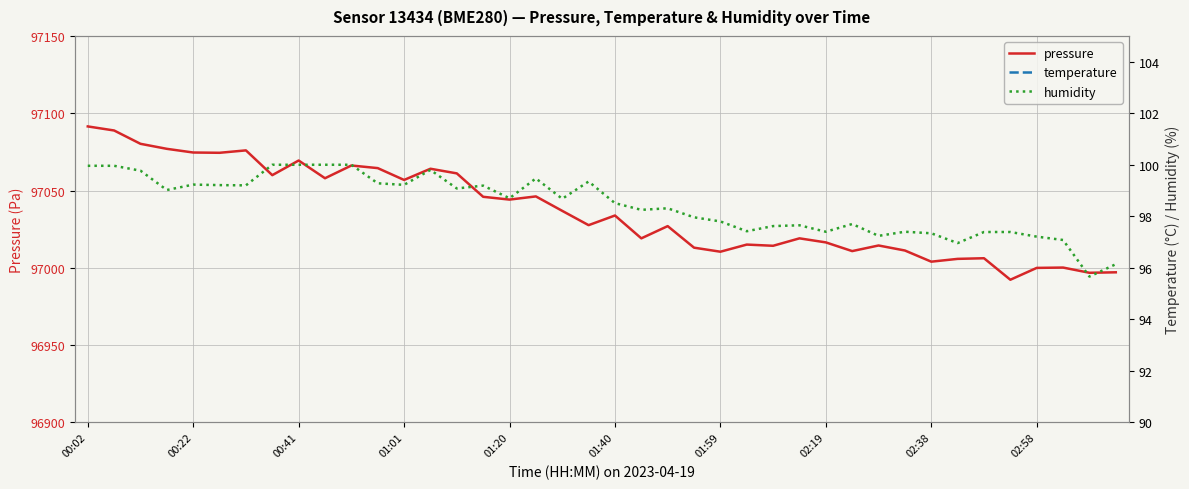

Reading left to right, transcribe all the data shown in this chart.

pressure: 97091.5	97088.8	97080.2	97077.0	97074.6	97074.4	97076.0	97059.9	97069.4	97057.9	97066.2	97064.5	97056.8	97064.1	97061.1	97045.9	97044.1	97046.2	97036.8	97027.6	97033.8	97019.1	97027.0	97013.0	97010.4	97015.0	97014.2	97019.1	97016.4	97010.8	97014.4	97011.2	97004.0	97005.8	97006.2	96992.3	96999.9	97000.2	96996.8	96997.1
temperature: 9.8	9.8	9.8	9.9	9.8	9.8	9.8	9.7	9.7	9.7	9.7	9.8	9.8	9.8	9.8	9.8	9.8	9.8	9.9	9.8	9.8	9.9	9.9	9.9	9.9	10.0	9.9	9.9	10.0	10.0	10.0	9.9	10.0	10.0	9.9	9.9	9.9	9.9	10.1	10.0
humidity: 100.0	100.0	99.8	99.0	99.2	99.2	99.2	100.0	100.0	100.0	100.0	99.3	99.2	99.8	99.1	99.2	98.7	99.5	98.7	99.3	98.5	98.2	98.3	98.0	97.8	97.4	97.6	97.7	97.4	97.7	97.2	97.4	97.3	97.0	97.4	97.4	97.2	97.1	95.7	96.1